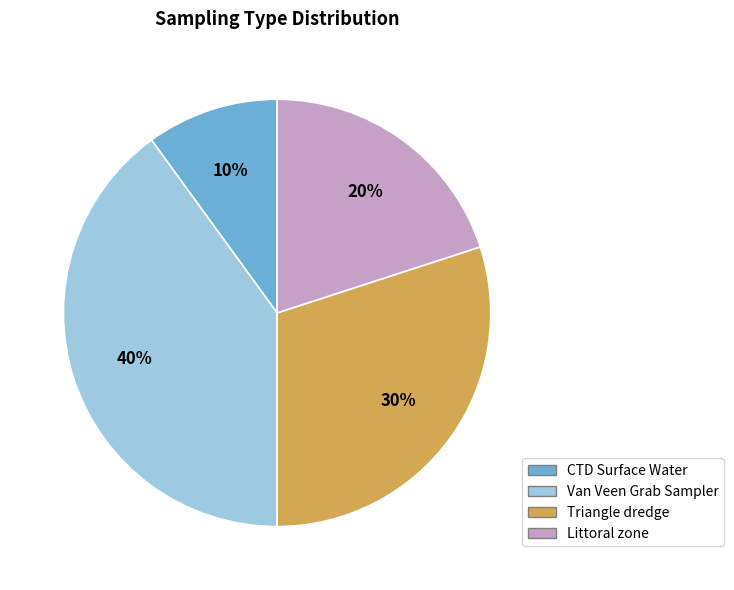

Rank the categories by value from highest to lowest.

Van Veen Grab Sampler, Triangle dredge, Littoral zone, CTD Surface Water